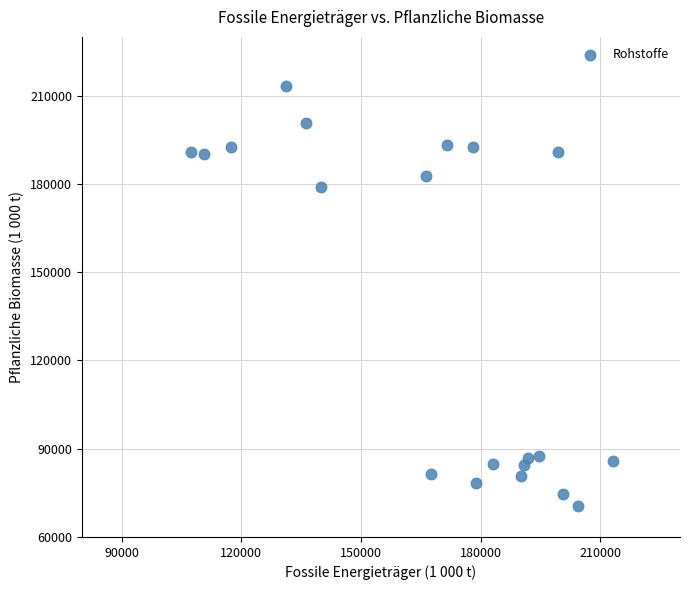

What Y value in the scatter plot is closest to 141992?

178886.8